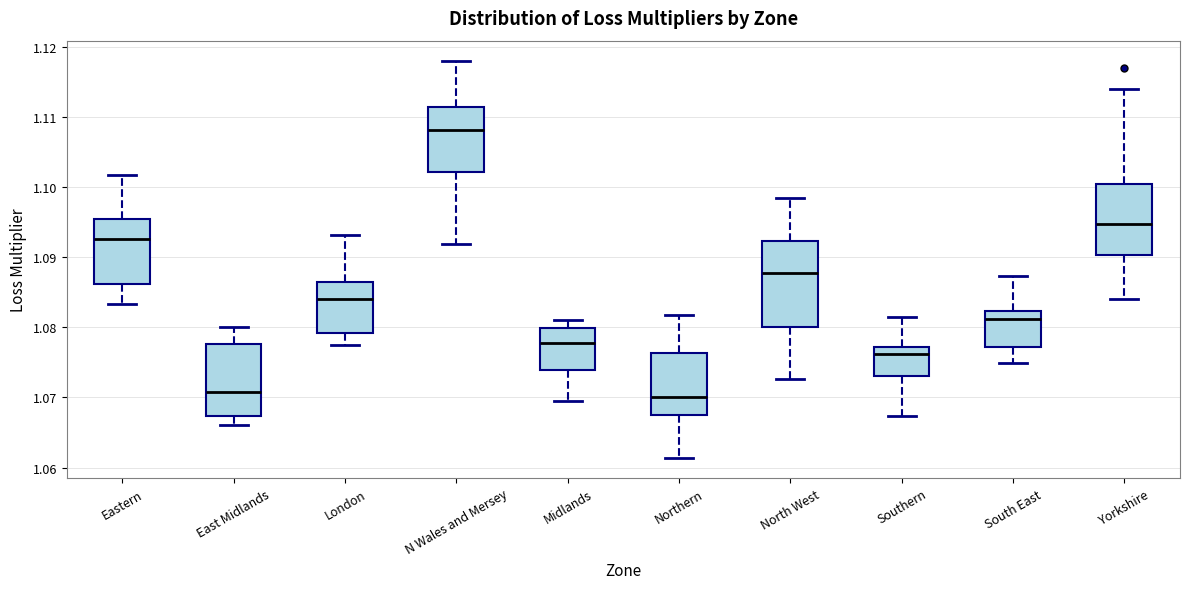

Which box's median line is the highest?

N Wales and Mersey